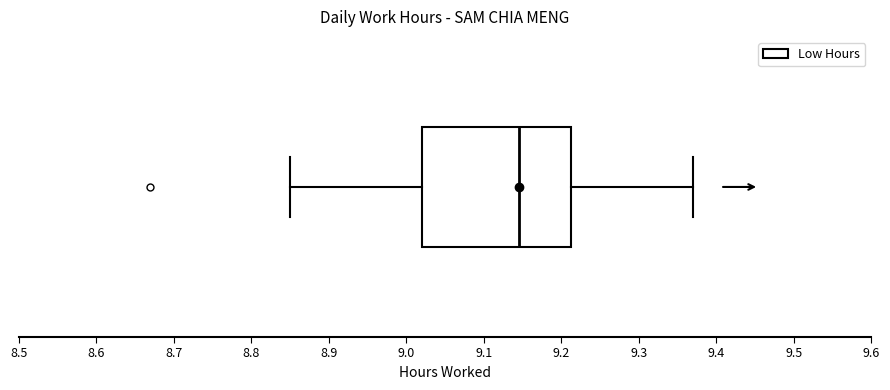

Where is the left edge of the box on the x-axis? The values are not printed on the chart, so give them approximately, as read against the axis.

9.02